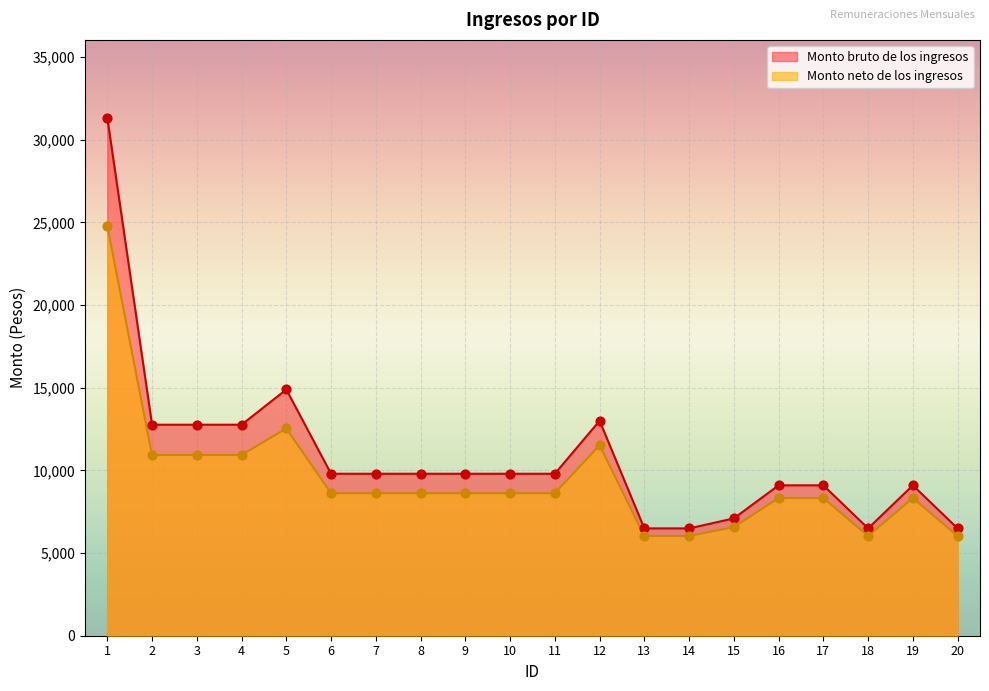

Which series has the largest total across all categories?

Monto bruto de los ingresos